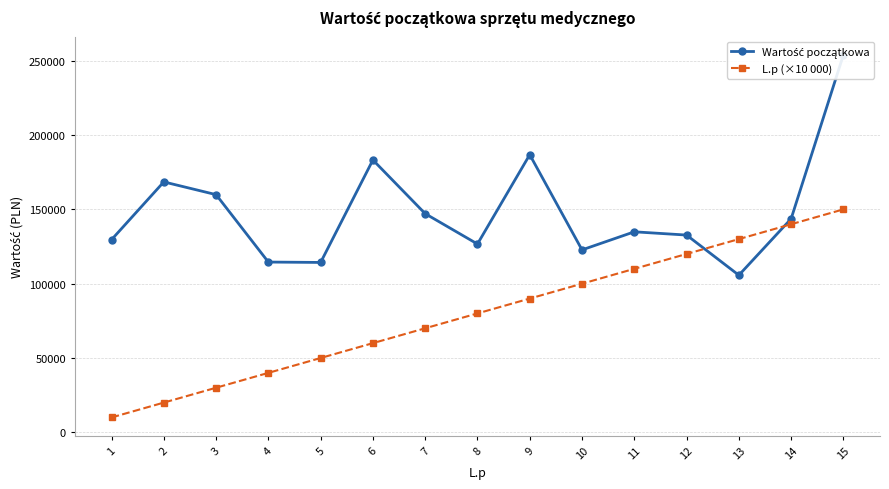

How many distinct data groups are displayed?

2